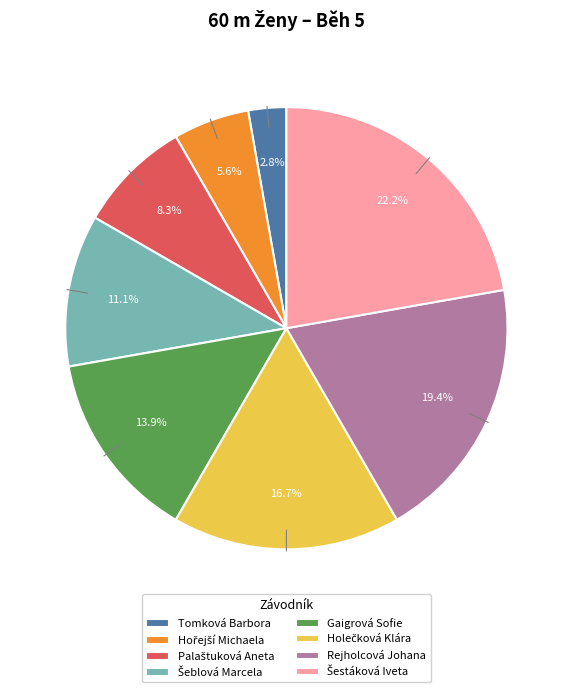

Which slice is the smallest?

Tomková Barbora